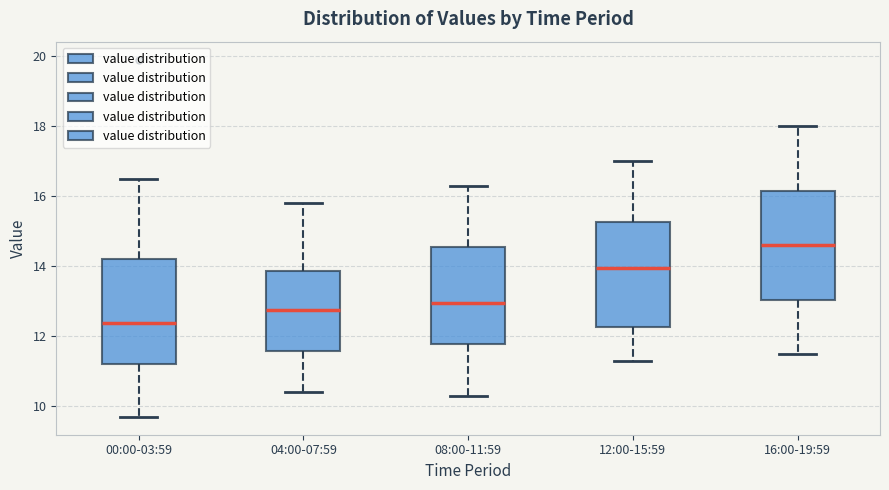

Where is the upper edge of the box for 12:00-15:59 on the y-axis? The values are not printed on the chart, so give them approximately, as read against the axis.

15.2